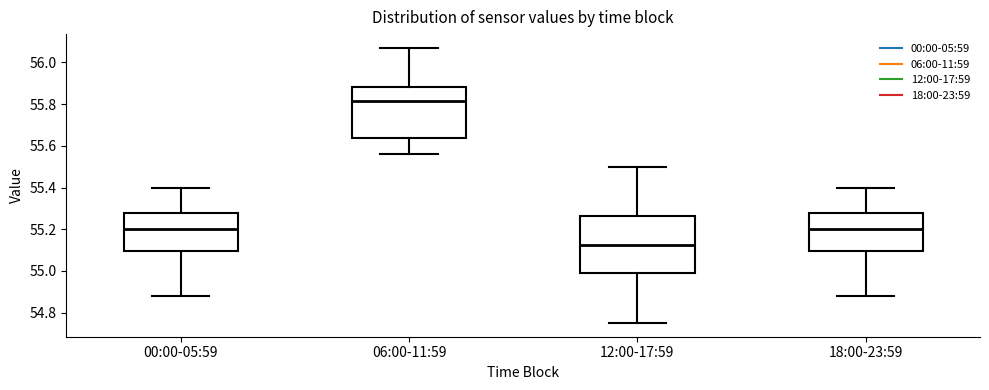

Reading left to right, transcribe this box plot: for each box, give where its median line is, the range the box spans, and where its two whiskers end, as read against the y-axis. The values are not printed on the chart, so give them approximately, as read against the axis.

00:00-05:59: median 55.20, box 55.10 to 55.28, whiskers 54.88 to 55.40
06:00-11:59: median 55.82, box 55.64 to 55.88, whiskers 55.56 to 56.08
12:00-17:59: median 55.12, box 54.98 to 55.26, whiskers 54.76 to 55.50
18:00-23:59: median 55.20, box 55.10 to 55.28, whiskers 54.88 to 55.40